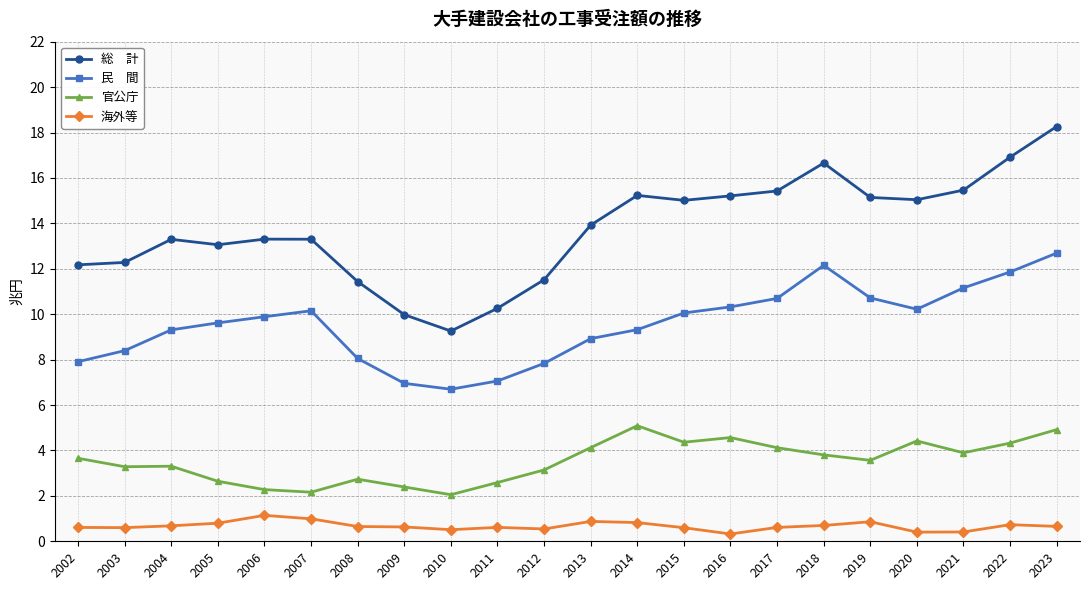

What is the spread (max minus min) of values at 2012?

11.0